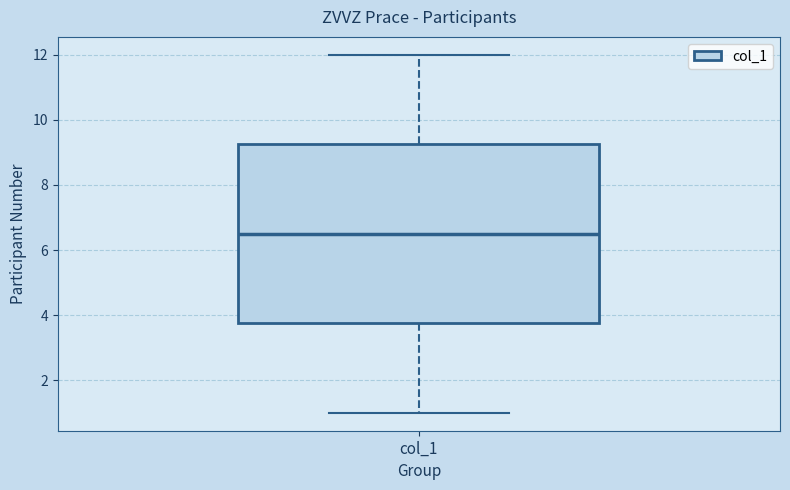

Transcribe this box plot: give where the median line is, the range the box spans, and where the two whiskers end, as read against the y-axis. The values are not printed on the chart, so give them approximately, as read against the axis.

median 6.6, box 3.8 to 9.2, whiskers 1.0 to 12.0